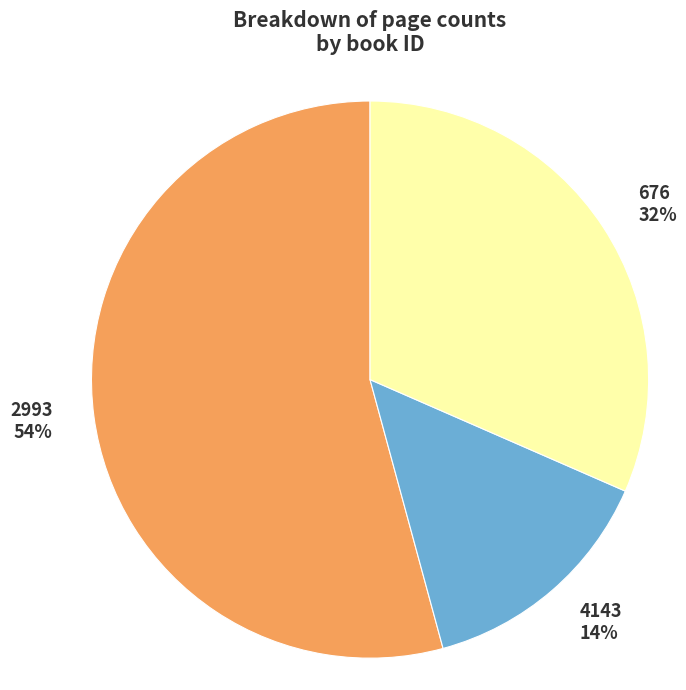

To the nearest percent, what portion does 676 represent?

32%